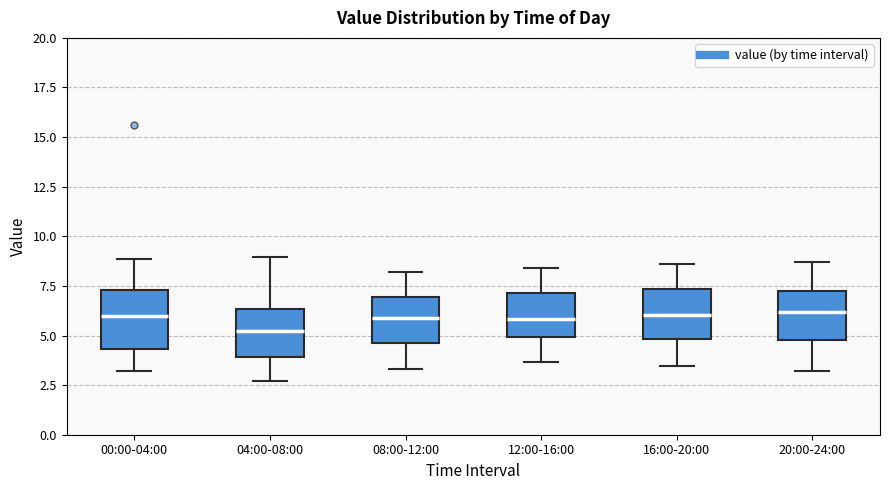

Reading left to right, transcribe this box plot: for each box, give where its median line is, the range the box spans, and where its two whiskers end, as read against the y-axis. The values are not printed on the chart, so give them approximately, as read against the axis.

00:00-04:00: median 6.0, box 4.5 to 7.5, whiskers 3.0 to 9.0
04:00-08:00: median 5.0, box 4.0 to 6.5, whiskers 2.5 to 9.0
08:00-12:00: median 6.0, box 4.5 to 7.0, whiskers 3.5 to 8.0
12:00-16:00: median 6.0, box 5.0 to 7.0, whiskers 3.5 to 8.5
16:00-20:00: median 6.0, box 5.0 to 7.5, whiskers 3.5 to 8.5
20:00-24:00: median 6.0, box 5.0 to 7.0, whiskers 3.0 to 8.5